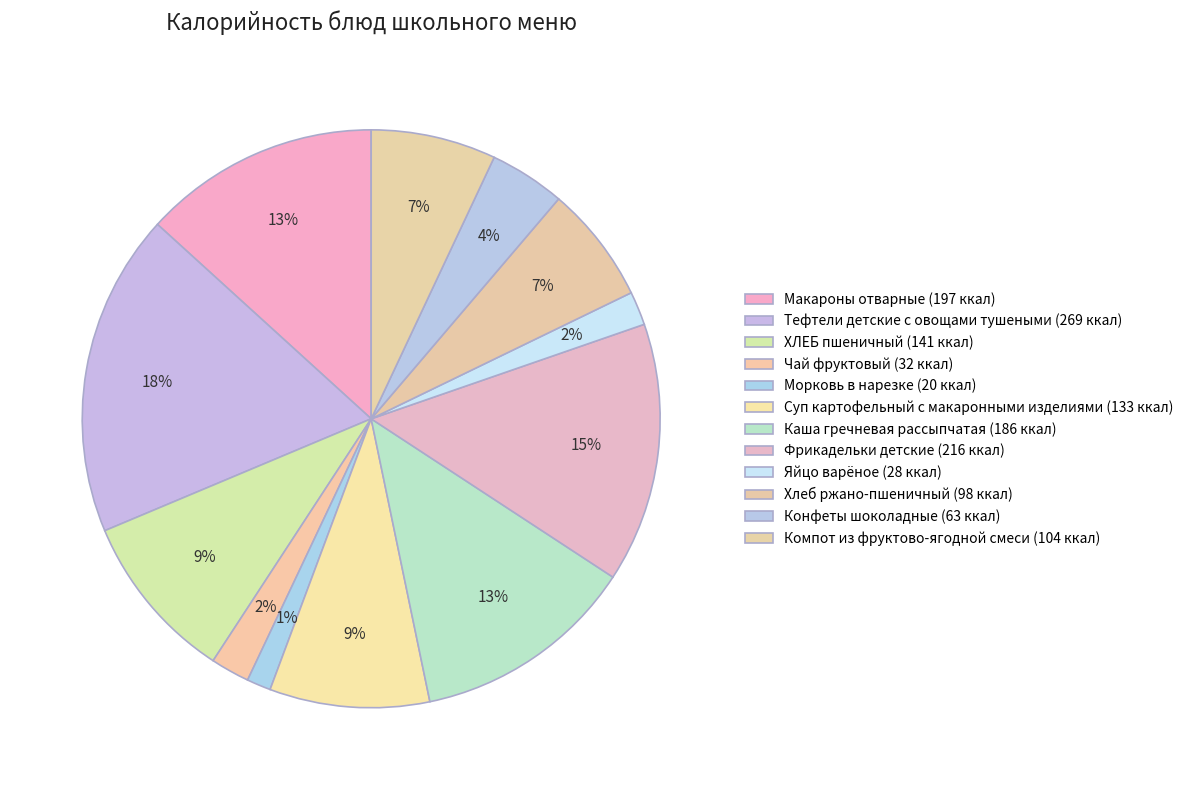

Count the number of slices in the pie.

12